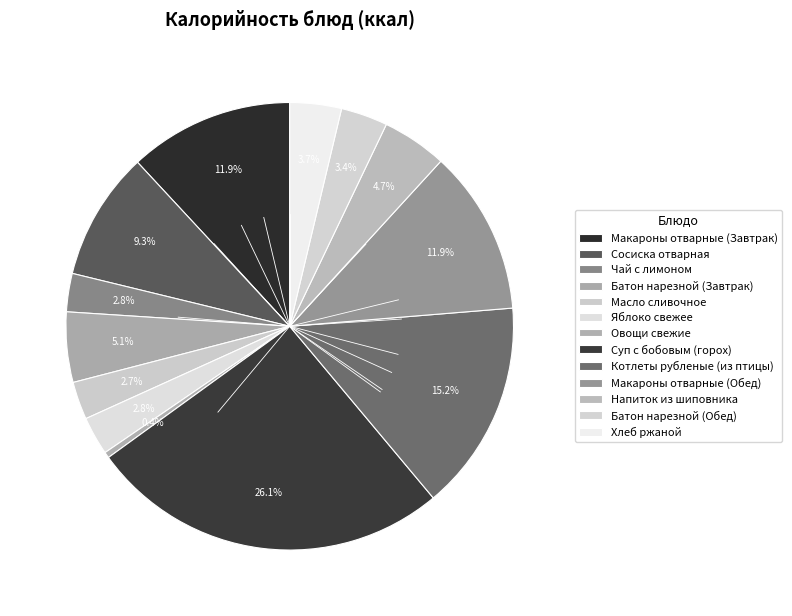

Count the number of slices in the pie.

13